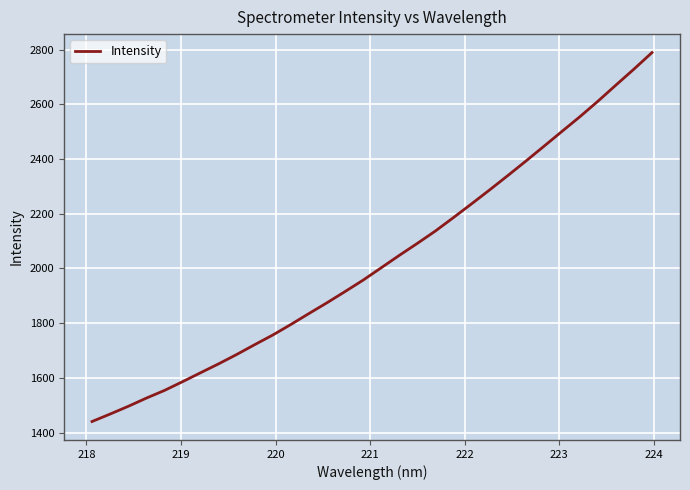

What is the smallest value displayed?

1440.9